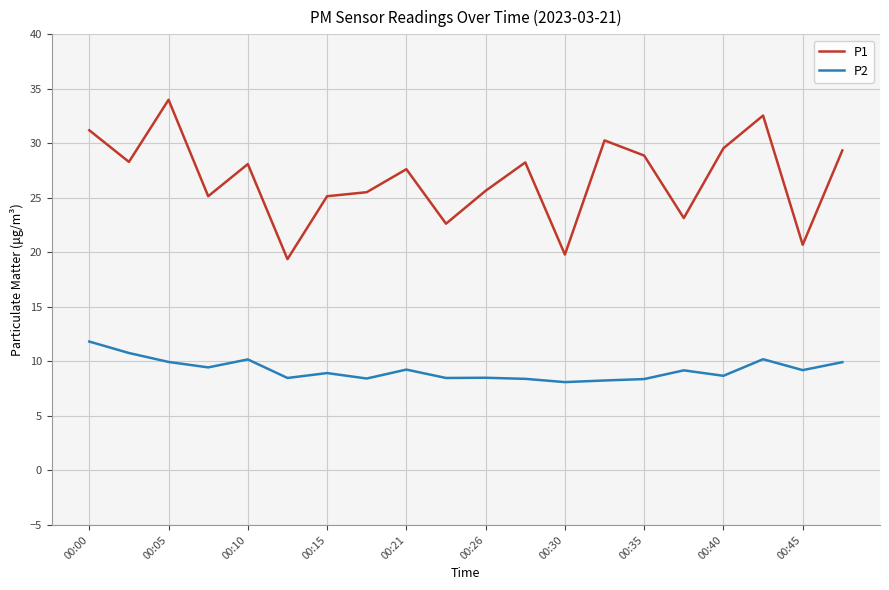

At how many categories does at least one series exceed 13?

20